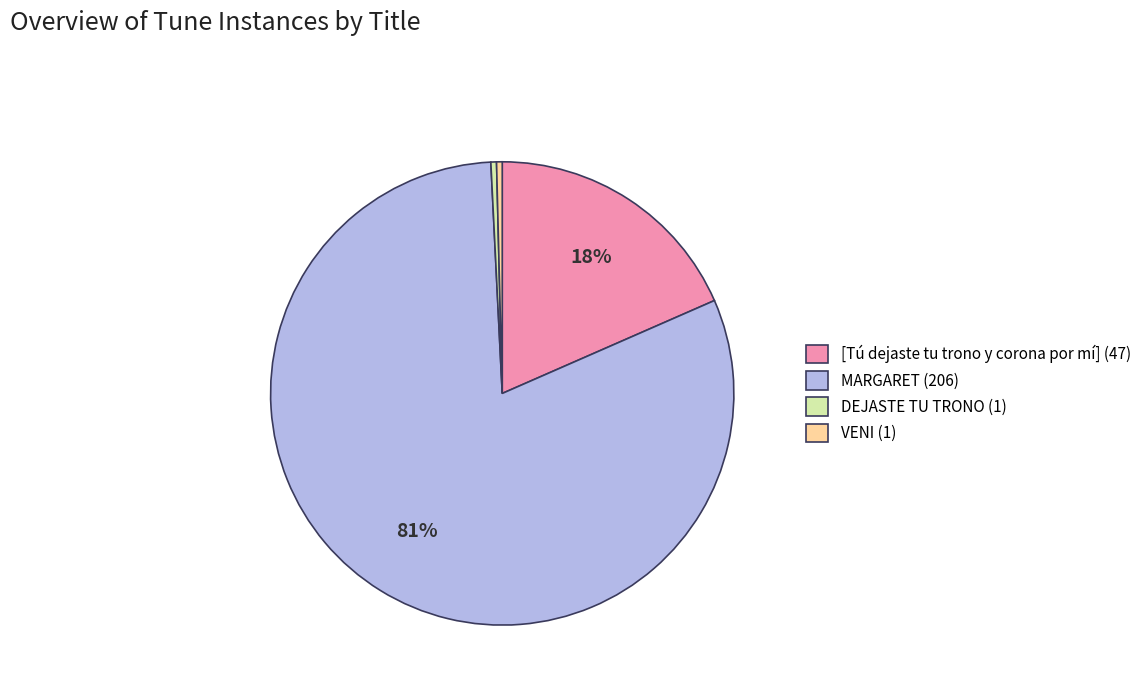

What is the largest slice in the pie chart?

MARGARET